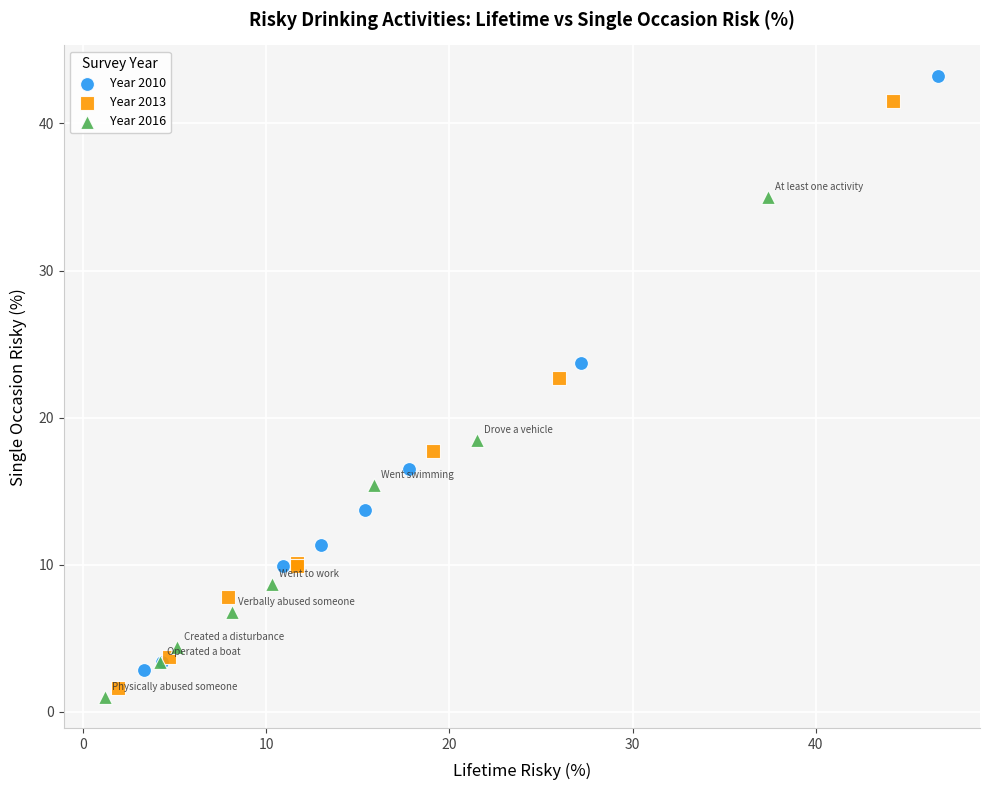

Which series has the largest Y range (max minus min)?

Year 2010